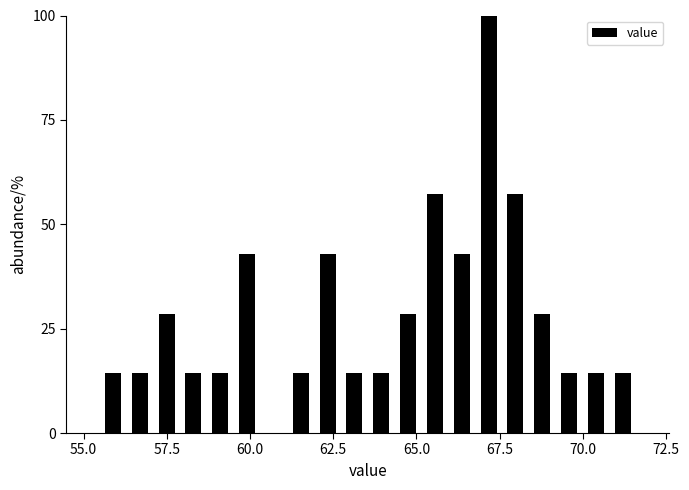

Around what value on the x-axis is the tallest bar? Give the approximate position of its centre, as read against the axis.

67.0